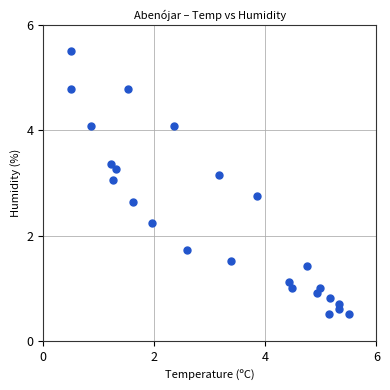

What is the range of Y values (max minus min)?

5.0